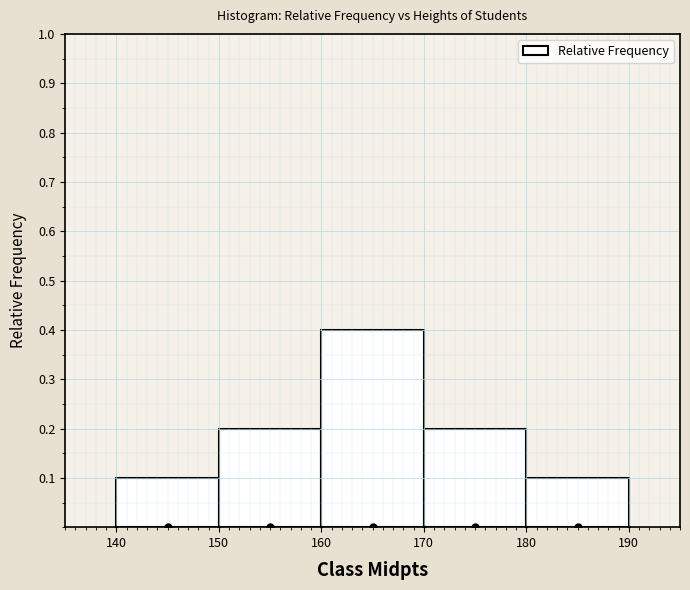

Reading left to right, transcribe this chart: for each bar, give the range it covers on the x-axis and its height. The values are not printed on the chart, so give them approximately, as read against the axis.

140 to 150: 0.1
150 to 160: 0.2
160 to 170: 0.4
170 to 180: 0.2
180 to 190: 0.1